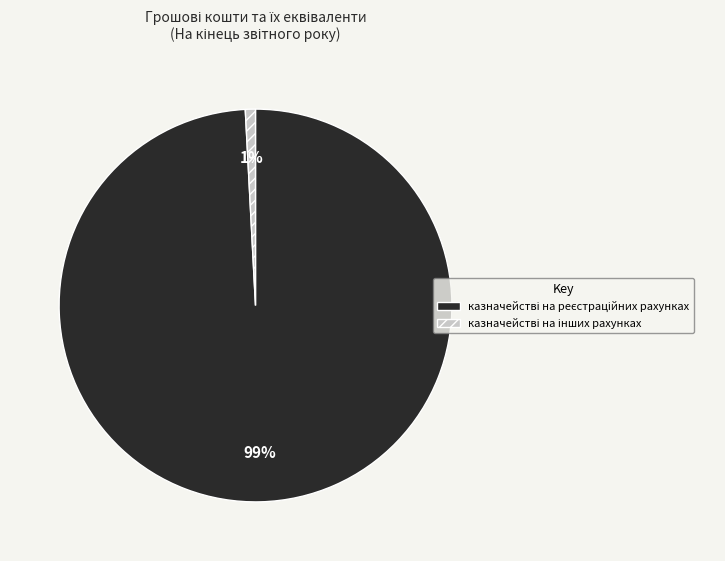

Does any single category account for the majority?

Yes